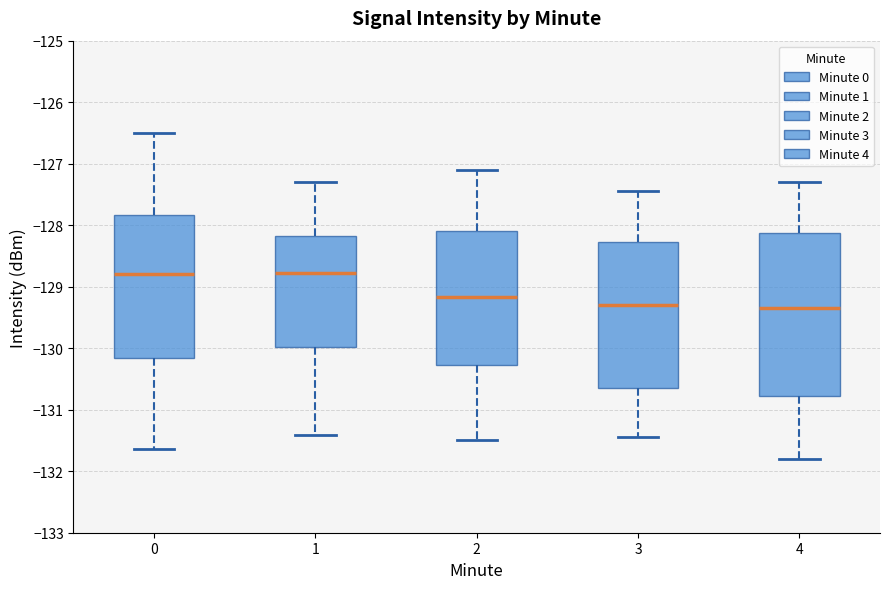

Reading left to right, transcribe this box plot: for each box, give where its median line is, the range the box spans, and where its two whiskers end, as read against the y-axis. The values are not printed on the chart, so give them approximately, as read against the axis.

0: median -128.8, box -130.2 to -127.8, whiskers -131.6 to -126.5
1: median -128.8, box -130.0 to -128.2, whiskers -131.4 to -127.3
2: median -129.2, box -130.3 to -128.1, whiskers -131.5 to -127.1
3: median -129.3, box -130.6 to -128.3, whiskers -131.4 to -127.4
4: median -129.3, box -130.8 to -128.1, whiskers -131.8 to -127.3